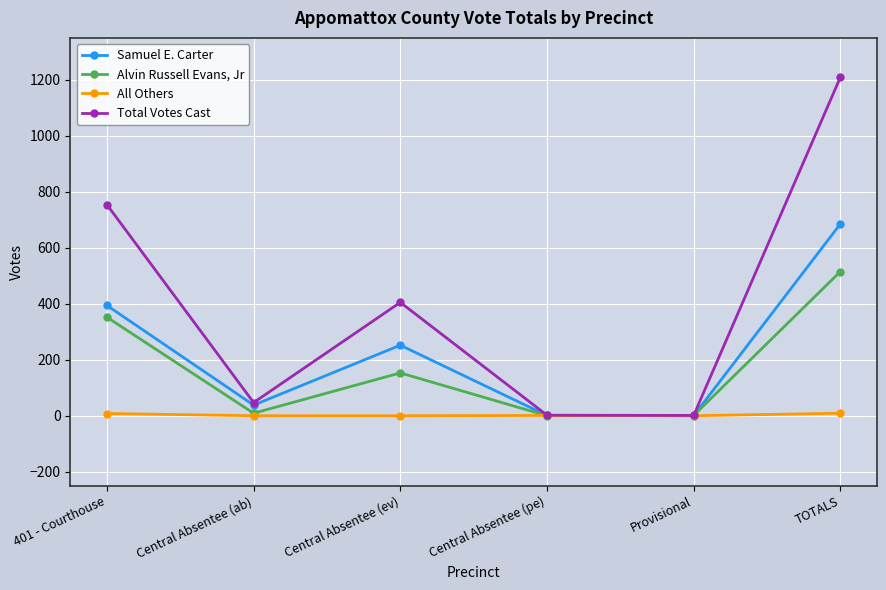

What is the difference between the second highest and second lowest values in the Alvin Russell Evans, Jr series?

351